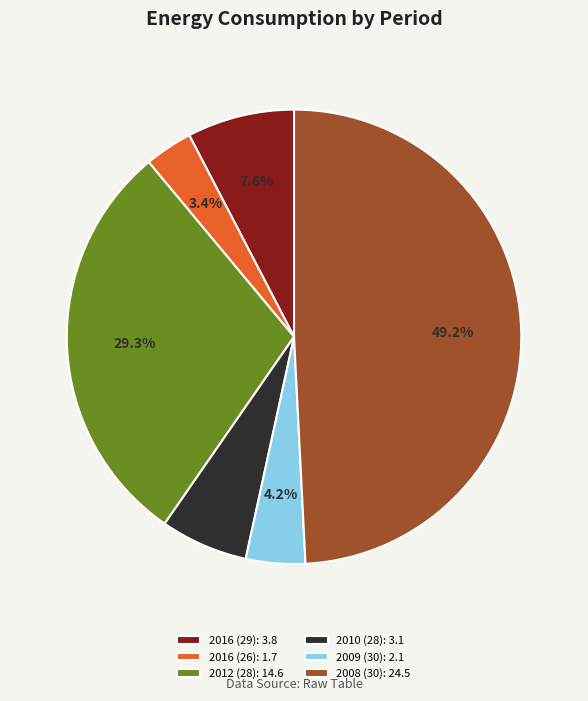

Which slice is the largest?

2008 (30)